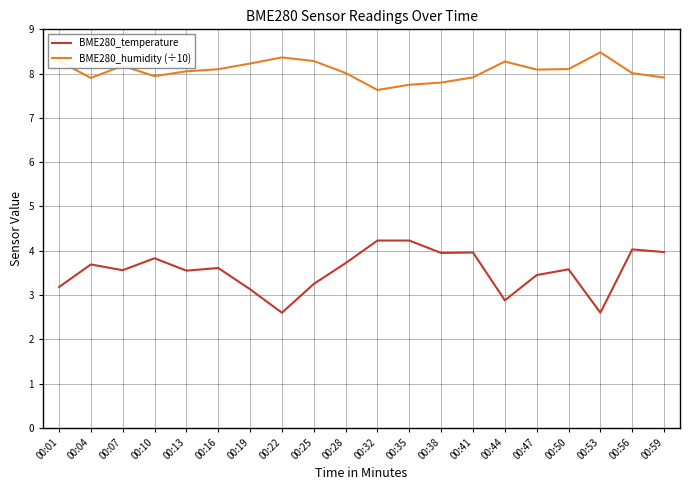

Count the number of categories in the chart.

20